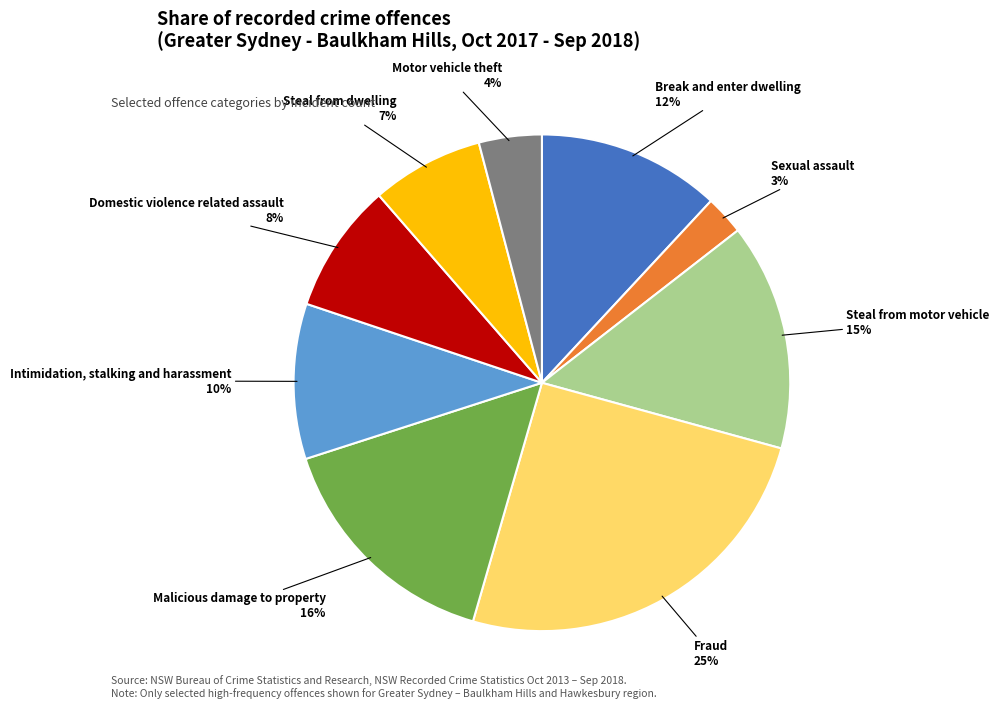

To the nearest percent, what is the average slice percentage?

11%